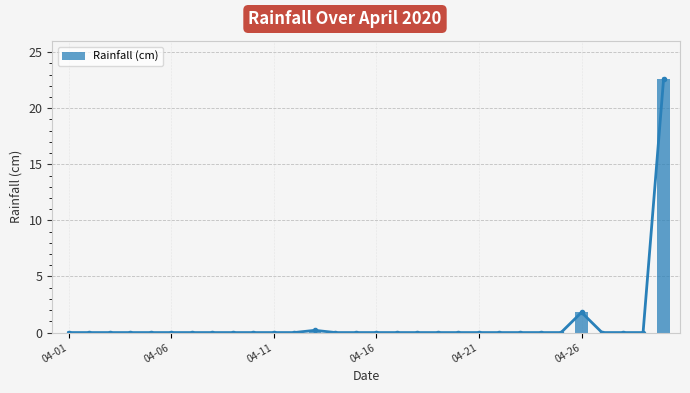

Is it true that the value at 29 is 33.6?

False